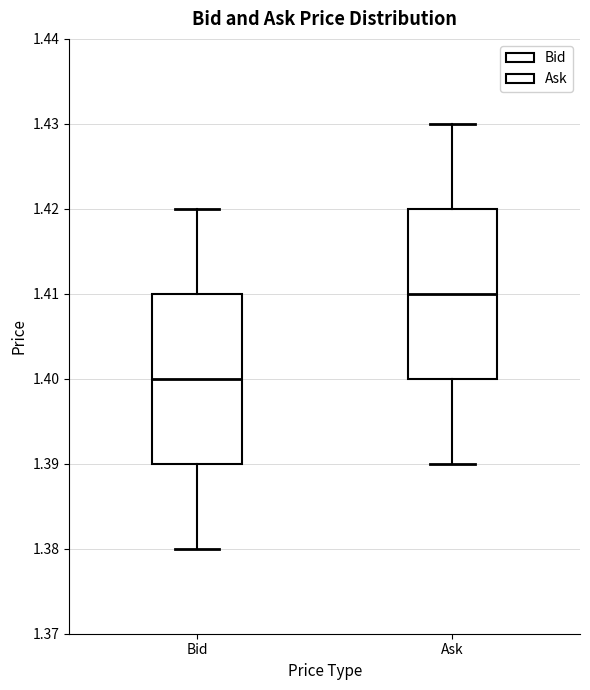

Reading left to right, read every box against the y-axis: the position of its median line, the range the box covers, and the ends of its whiskers. The values are not printed on the chart, so give them approximately, as read against the axis.

Bid: median 1.40, box 1.39 to 1.41, whiskers 1.38 to 1.42
Ask: median 1.41, box 1.40 to 1.42, whiskers 1.39 to 1.43